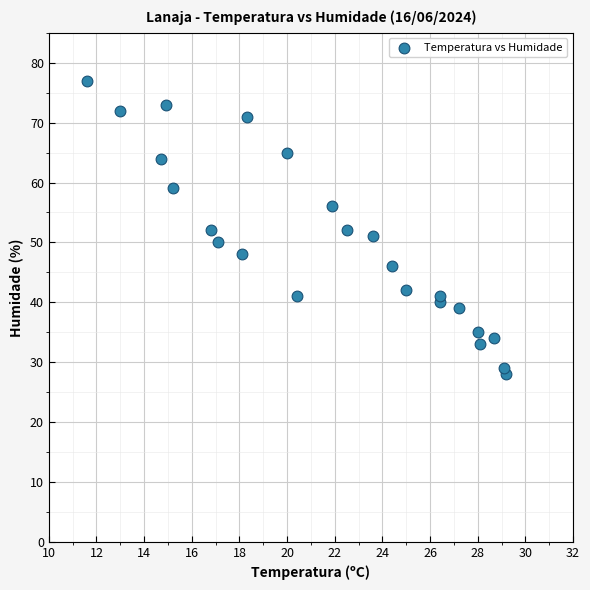

What is the range of Y values (max minus min)?

49